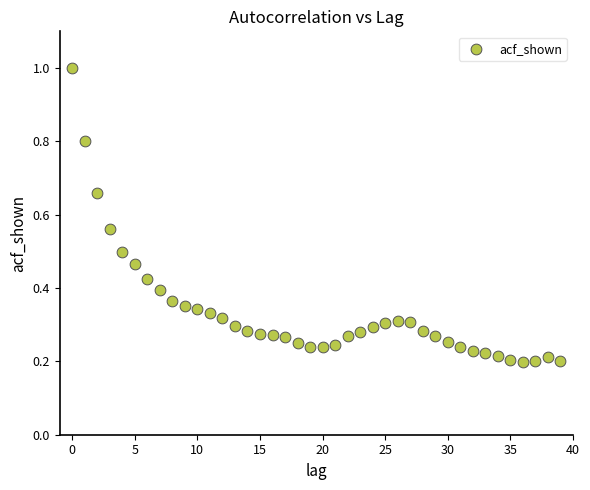

What is the range of Y values (max minus min)?

0.8